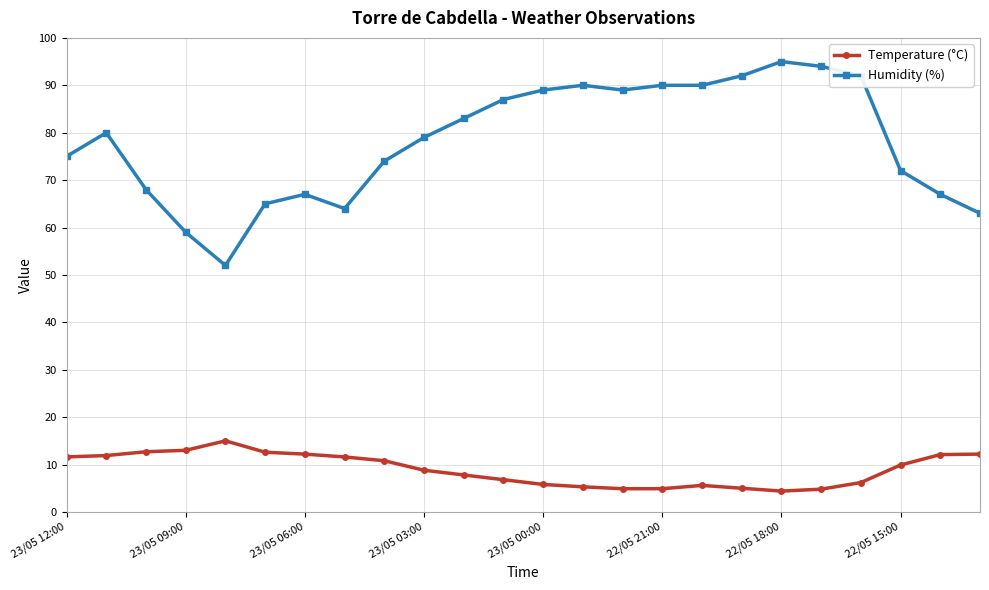

True or false: Humidity (%) has more than 1 points higher than both neighbors.

True